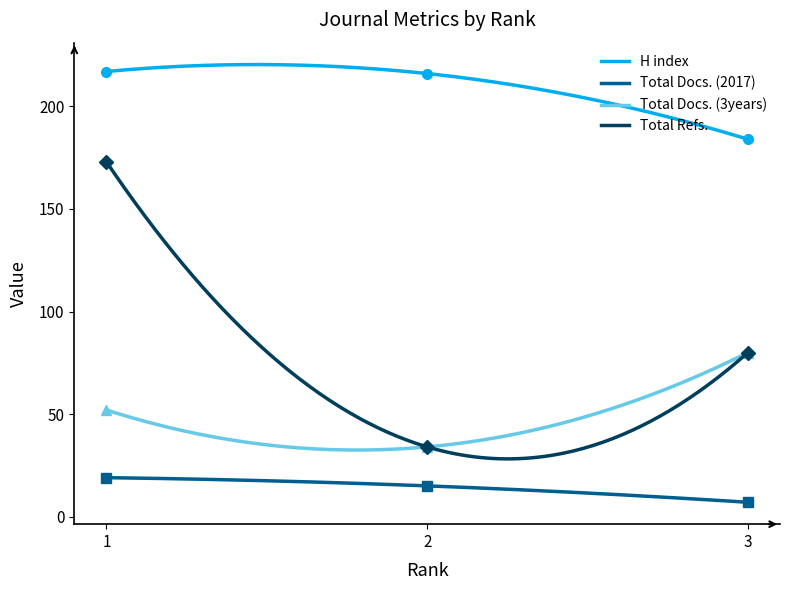

How many Total Docs. (2017) values are between 7 and 19?

3